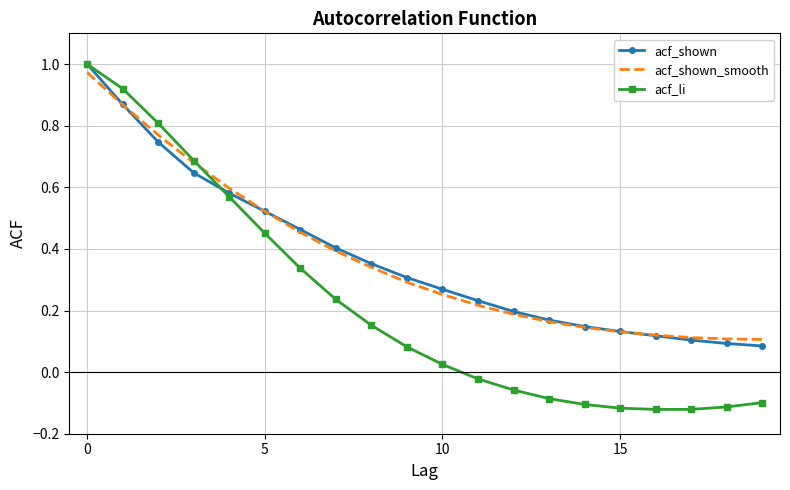

Which series has the widest spread of values?

acf_li